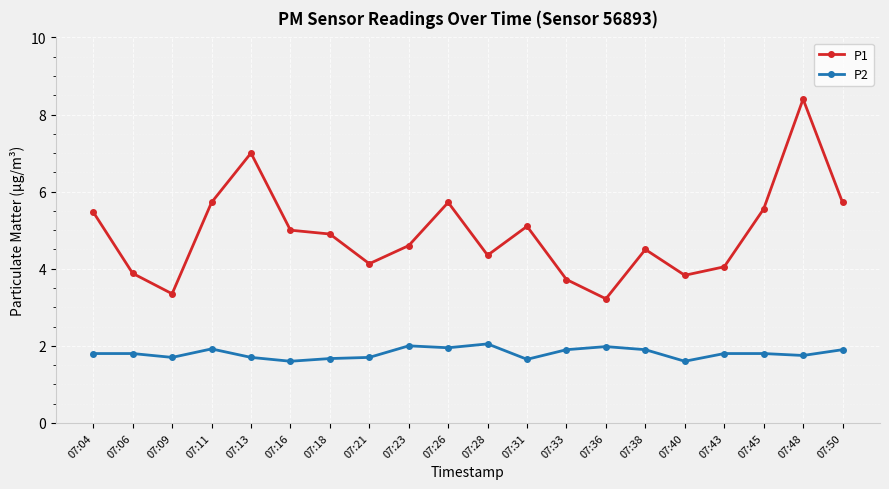

The P2 series shows 1.9 at 07:50. True or false?

True